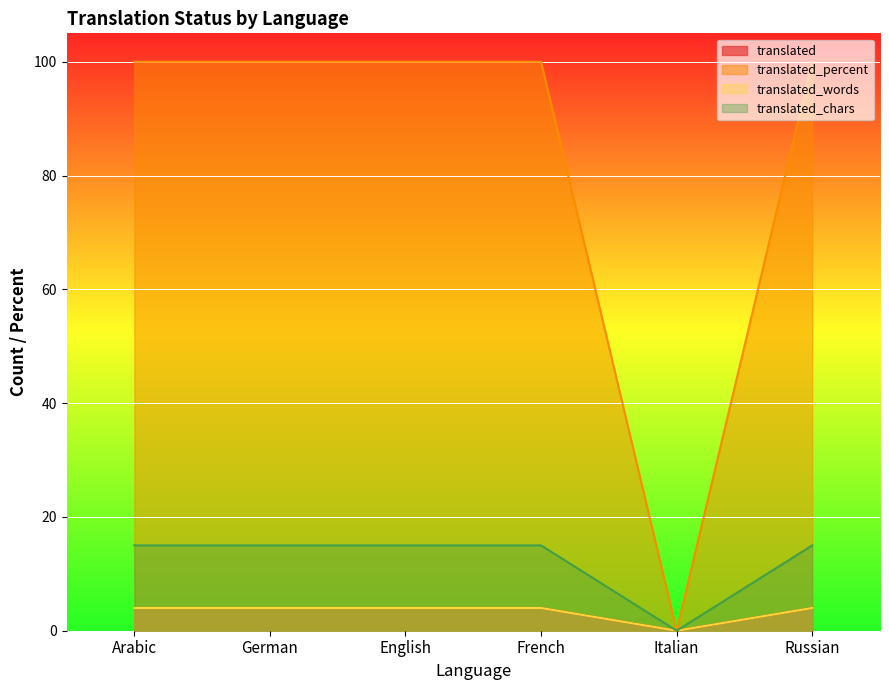

Reading left to right, what are all the values shown in this chart?

translated: 4	4	4	4	0	4
translated_percent: 100	100	100	100	0	100
translated_words: 4	4	4	4	0	4
translated_chars: 15	15	15	15	0	15